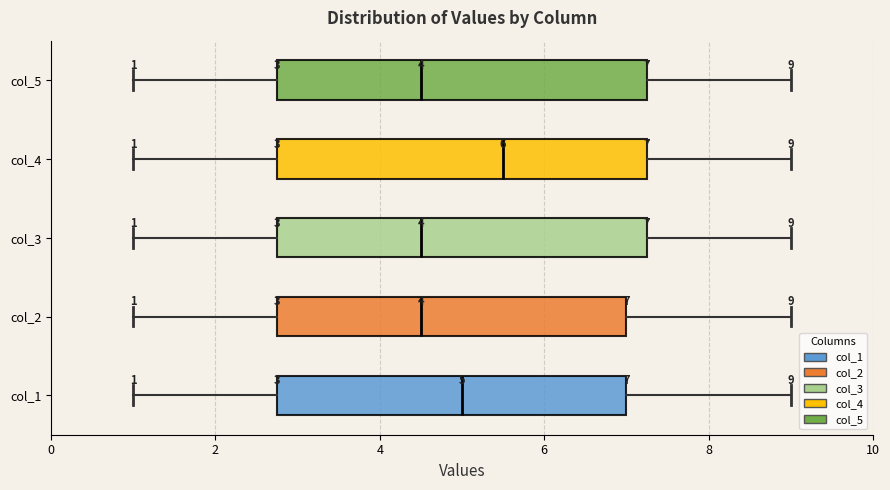

Which box has the furthest to the right median line?

col_4